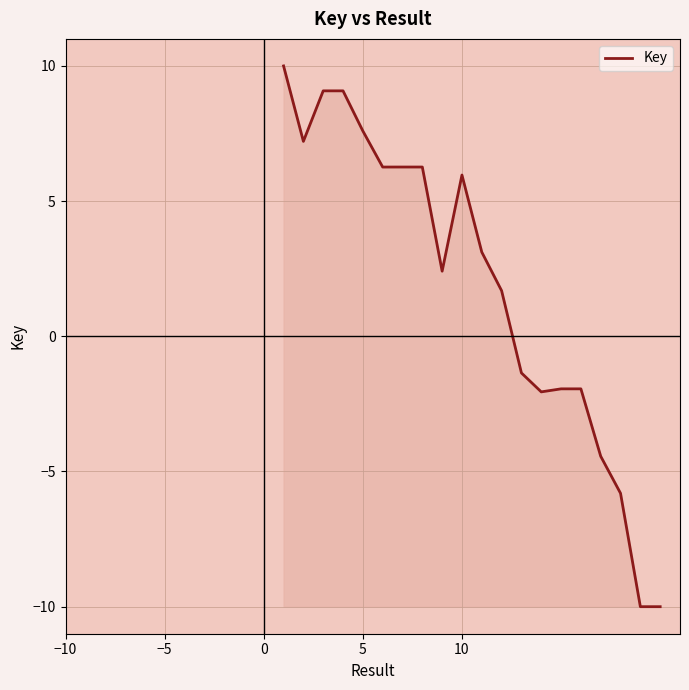

What is the difference between the maximum and minimum values?

20.0